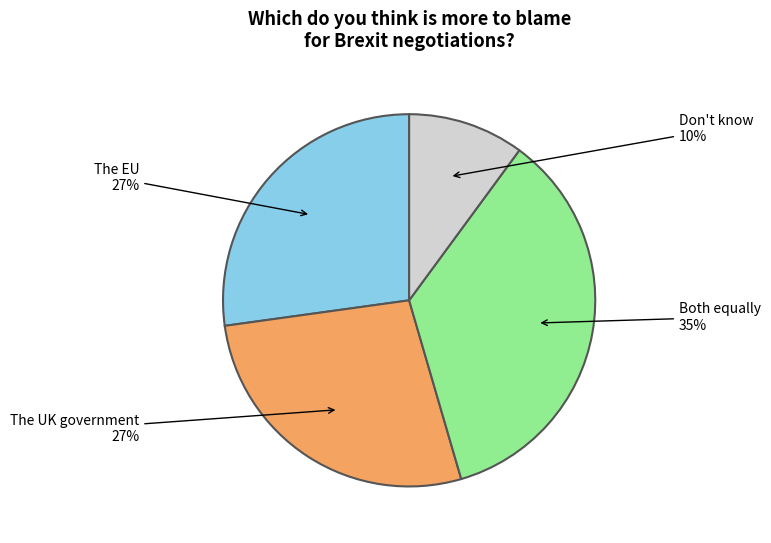

To the nearest percent, what is the average slice percentage?

25%